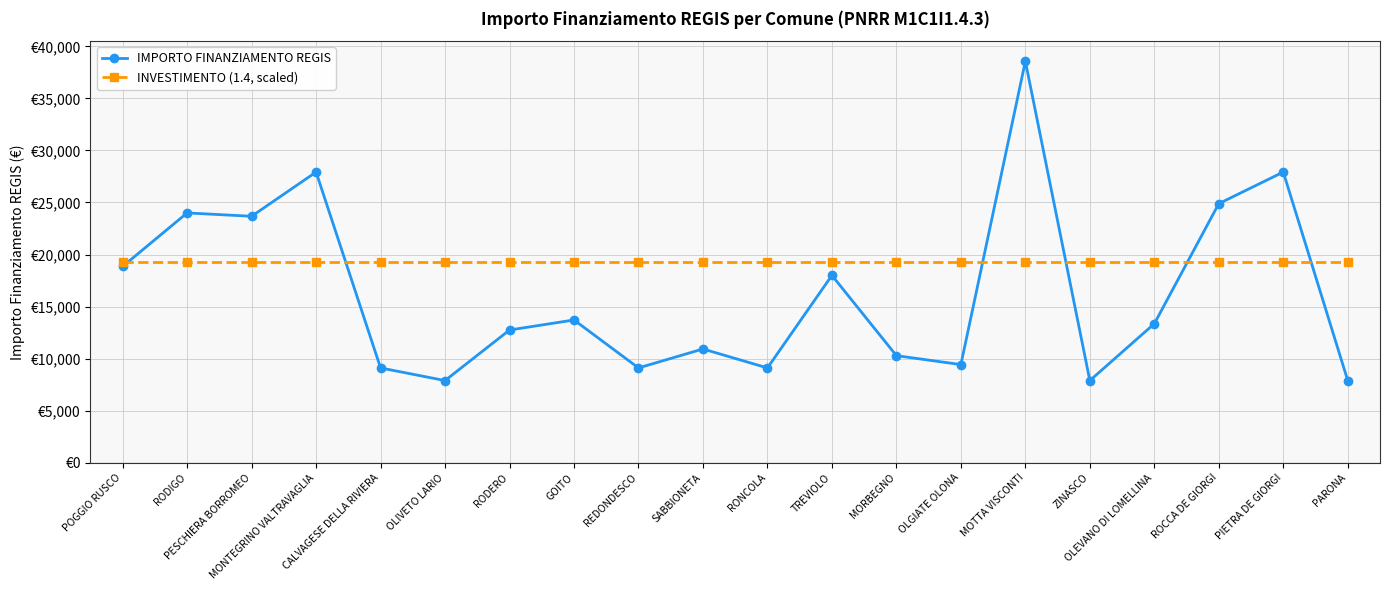

True or false: INVESTIMENTO (1.4, scaled) and IMPORTO FINANZIAMENTO REGIS intersect in this chart.

True